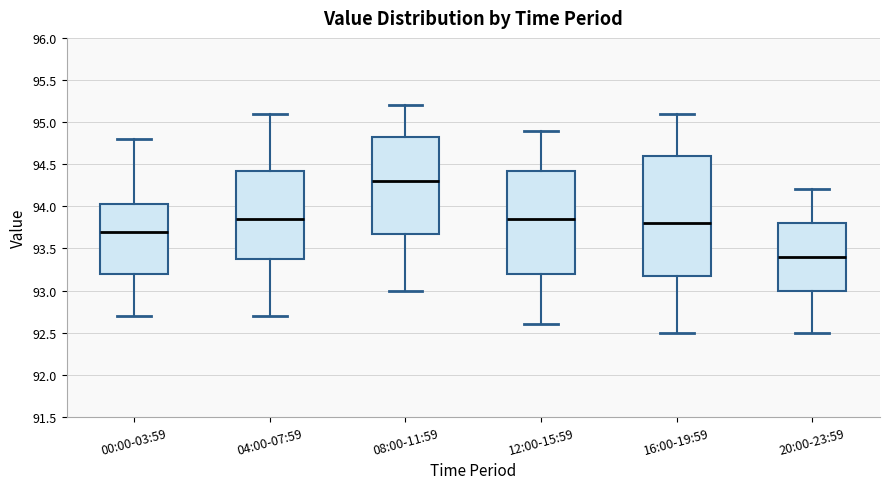

Reading left to right, transcribe this box plot: for each box, give where its median line is, the range the box spans, and where its two whiskers end, as read against the y-axis. The values are not printed on the chart, so give them approximately, as read against the axis.

00:00-03:59: median 93.70, box 93.20 to 94.05, whiskers 92.70 to 94.80
04:00-07:59: median 93.85, box 93.40 to 94.45, whiskers 92.70 to 95.10
08:00-11:59: median 94.30, box 93.70 to 94.85, whiskers 93.00 to 95.20
12:00-15:59: median 93.85, box 93.20 to 94.45, whiskers 92.60 to 94.90
16:00-19:59: median 93.80, box 93.20 to 94.60, whiskers 92.50 to 95.10
20:00-23:59: median 93.40, box 93.00 to 93.80, whiskers 92.50 to 94.20